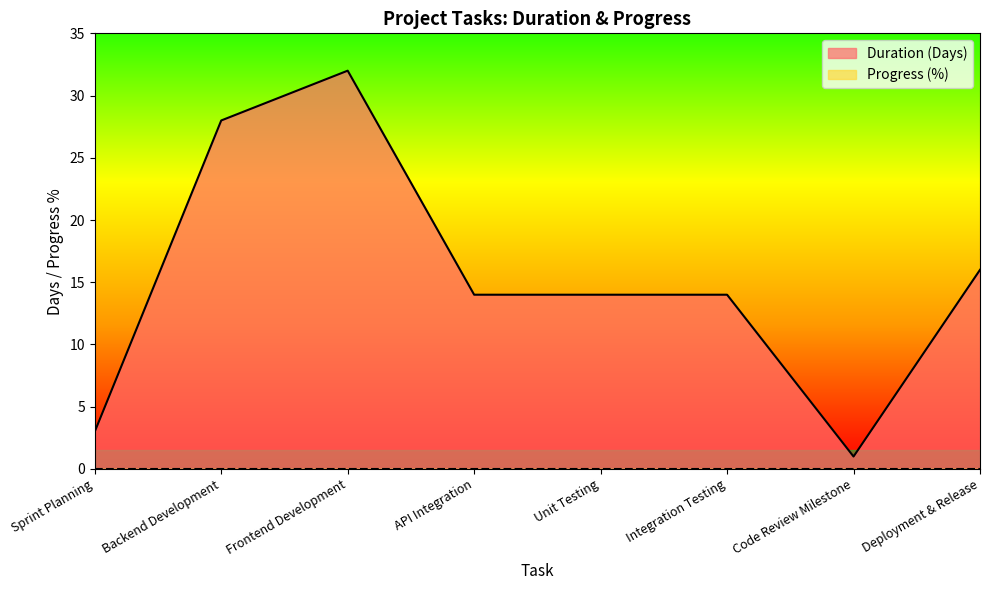

What is the difference between the maximum and second lowest values?

29